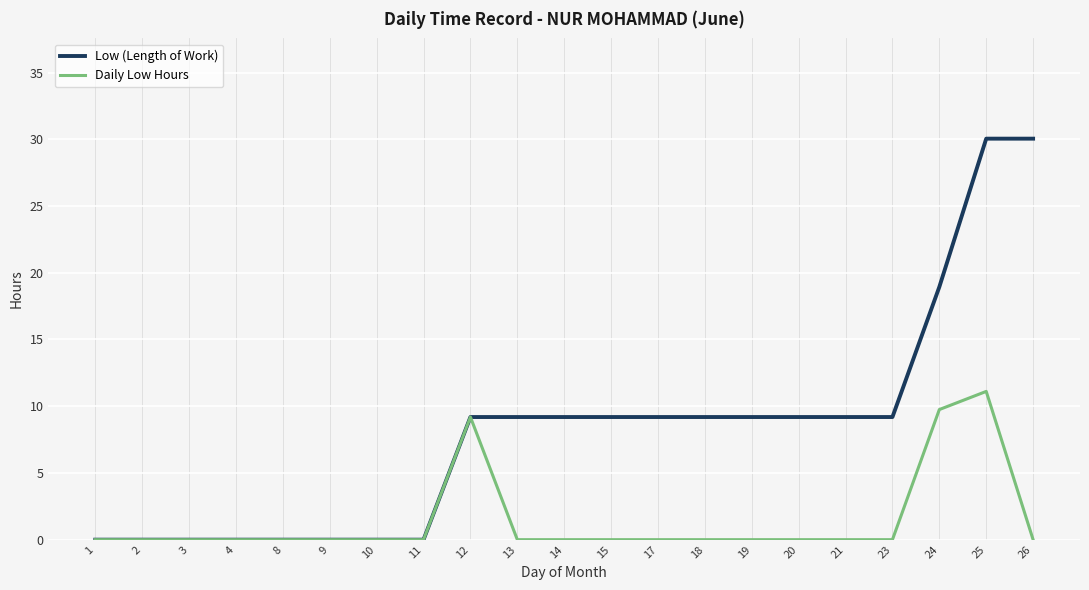

Is the value of Daily Low Hours at 25 greater than the value of Low (Length of Work) at 17?

Yes